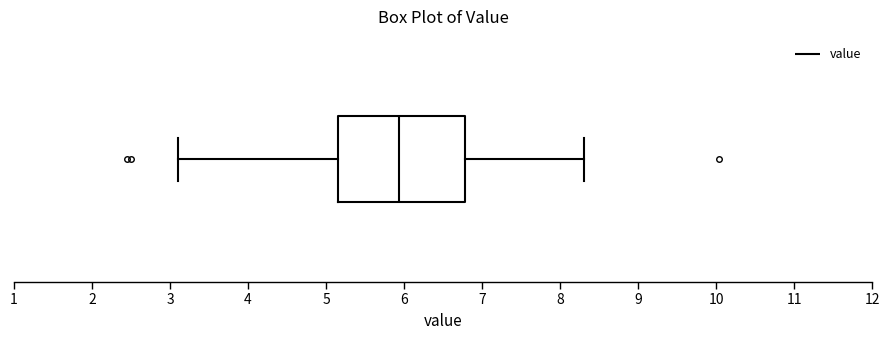

Transcribe this box plot: give where the median line is, the range the box spans, and where the two whiskers end, as read against the x-axis. The values are not printed on the chart, so give them approximately, as read against the axis.

median 5.9, box 5.2 to 6.8, whiskers 3.1 to 8.3